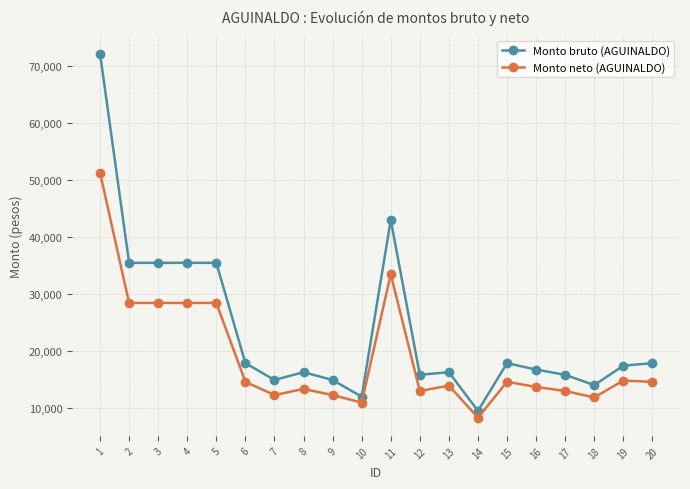

What is the approximate value of Monto bruto (AGUINALDO) at 4?

35504.4